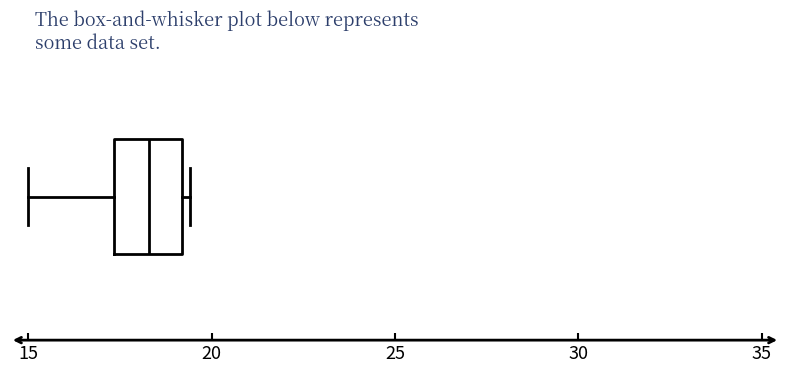

Transcribe this box plot: give where the median line is, the range the box spans, and where the two whiskers end, as read against the x-axis. The values are not printed on the chart, so give them approximately, as read against the axis.

median 18.5, box 17.5 to 19.0, whiskers 15.0 to 19.5